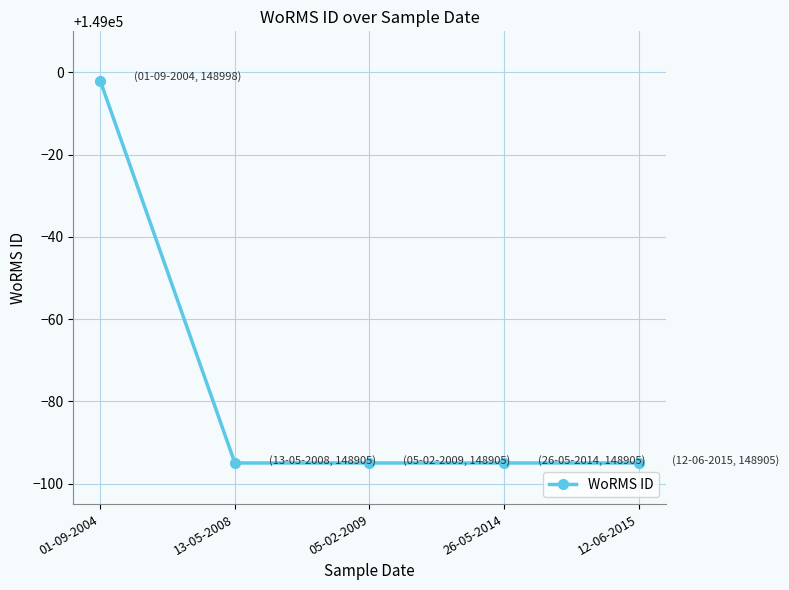

True or false: the data has more than 2 interior local peaks.

False